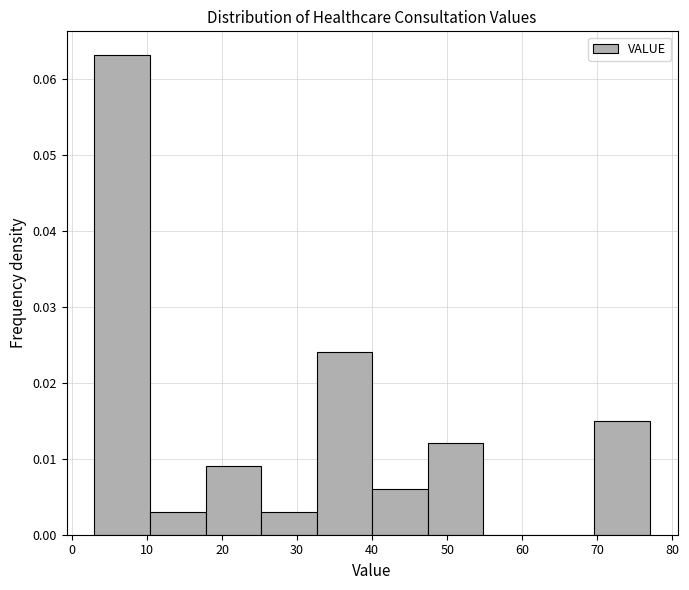

What is the height of the bar covering 25.2 to 32.6 on the x-axis? Neither the bar edges nor the heights are printed on the chart, so give them approximately, as read against the axes.

0.003